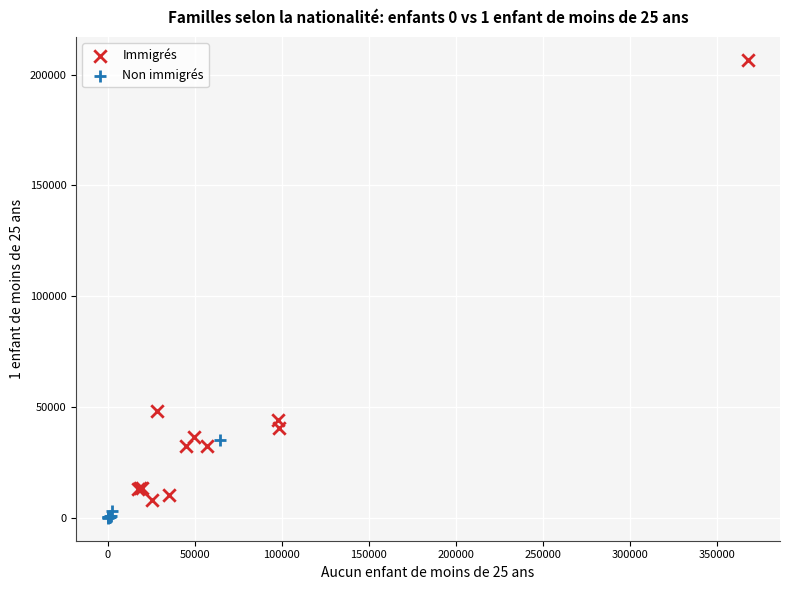

Which series contains the highest Y value?

Immigrés